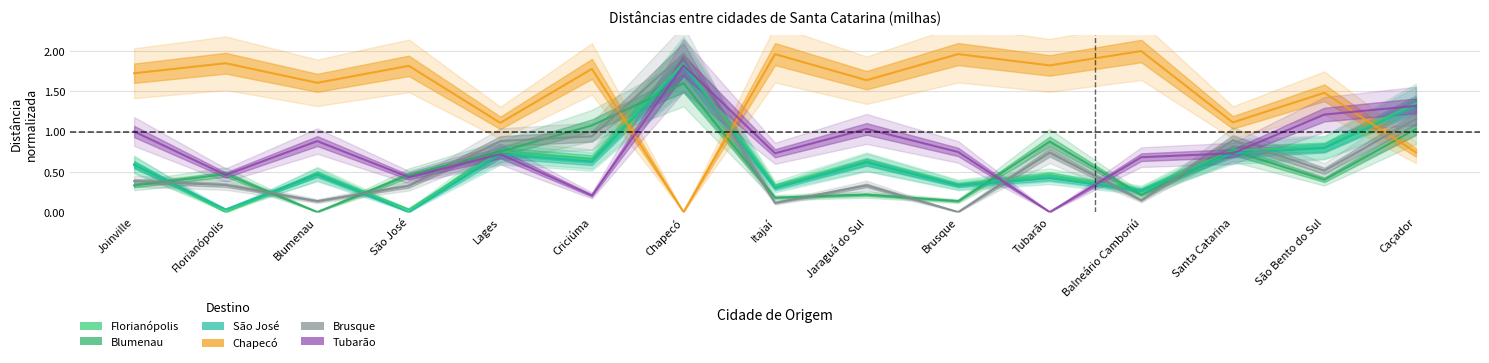

After their last crossing, which series has the higher values: Florianópolis or Brusque?

Florianópolis